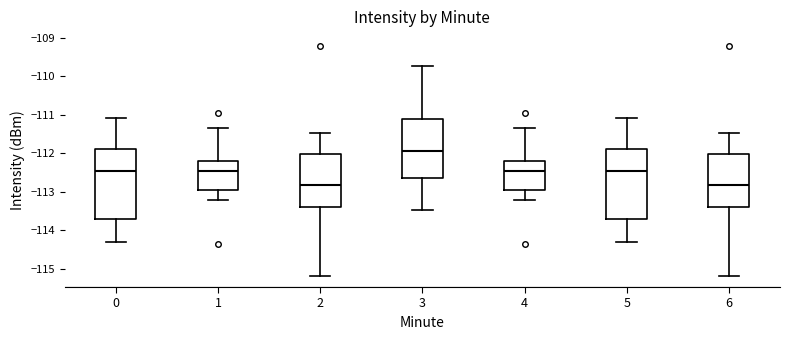

Reading left to right, read every box against the y-axis: the position of its median line, the range the box covers, and the ends of its whiskers. The values are not printed on the chart, so give them approximately, as read against the axis.

0: median -112.5, box -113.7 to -111.9, whiskers -114.3 to -111.1
1: median -112.5, box -112.9 to -112.2, whiskers -113.2 to -111.4
2: median -112.8, box -113.4 to -112.0, whiskers -115.2 to -111.5
3: median -111.9, box -112.6 to -111.1, whiskers -113.5 to -109.7
4: median -112.5, box -112.9 to -112.2, whiskers -113.2 to -111.4
5: median -112.5, box -113.7 to -111.9, whiskers -114.3 to -111.1
6: median -112.8, box -113.4 to -112.0, whiskers -115.2 to -111.5